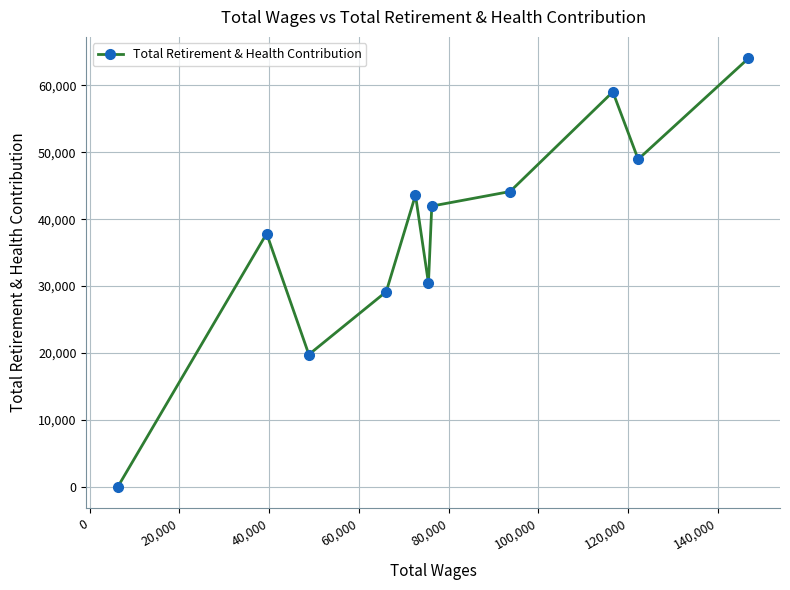

How many lines are shown in the chart?

1